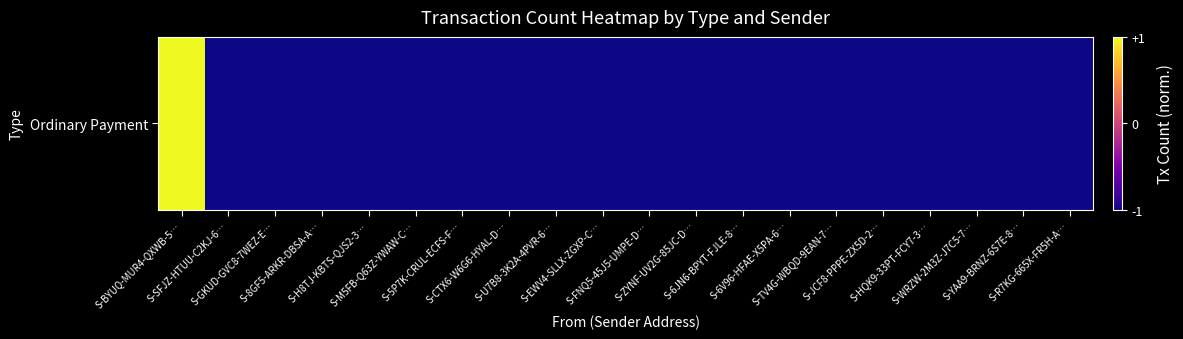

List the labels in order of value, smallest first.

S-SFJZ-HTUU-C2KJ-6…, S-GKUD-GVC8-7WEZ-E…, S-8GF5-ARKR-DBSA-A…, S-H8TJ-KBTS-QJS2-3…, S-M5FB-Q63Z-YWAW-C…, S-5P7K-CRUL-ECFS-F…, S-CTX6-W6G6-HYAL-D…, S-U7B8-3K2A-4PVR-6…, S-EWV4-SLLX-ZGXP-C…, S-FNQ5-45J5-UMPE-D…, S-ZYNF-UV2G-85JC-D…, S-6JN6-BPYT-FJLE-8…, S-6V96-HFAE-X5PA-6…, S-TV4G-WBQD-9EAN-7…, S-JCF8-PPPE-ZX5D-2…, S-HQK9-33PT-FCY7-3…, S-WRZW-2M3Z-J7C5-7…, S-YAA9-BRNZ-6S7E-8…, S-R7KG-665X-FR5H-A…, S-BYUQ-MUR4-QXWB-5…